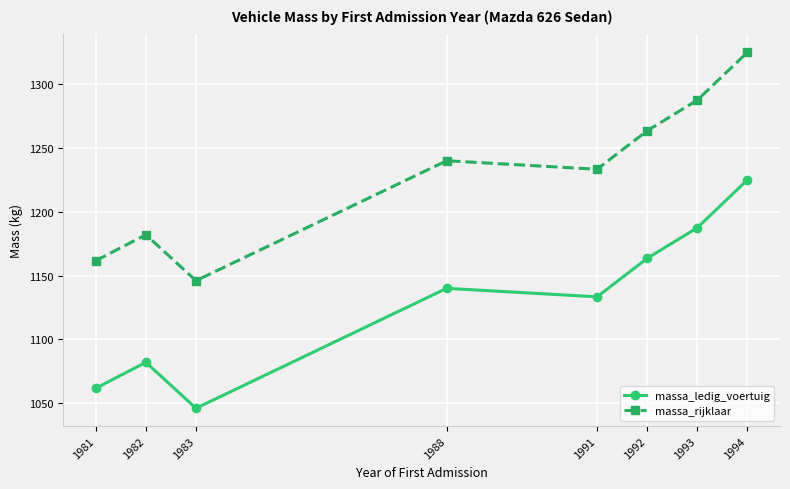

What is the greatest value displayed?

1325.0